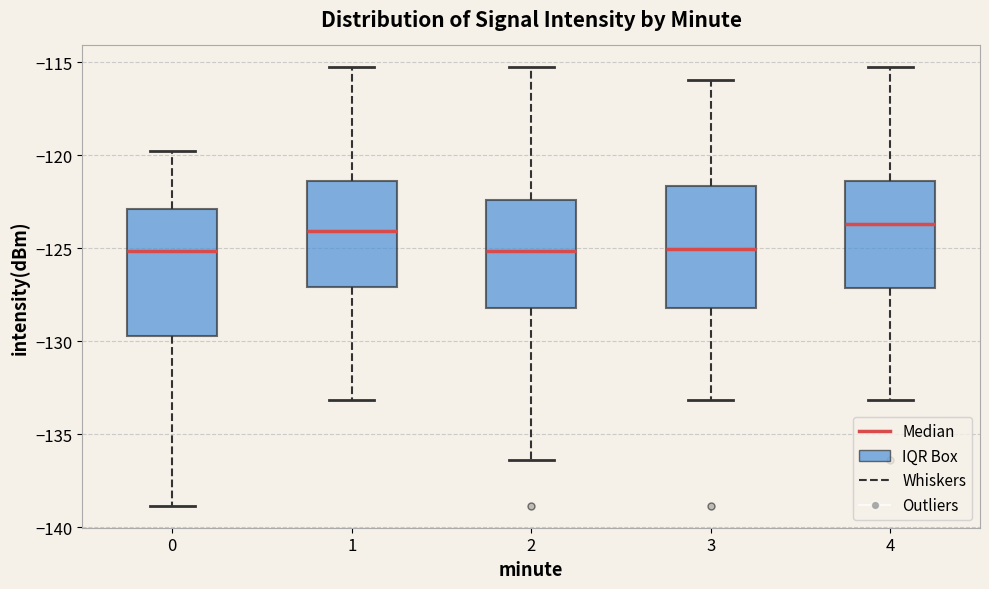

Reading left to right, transcribe this box plot: for each box, give where its median line is, the range the box spans, and where its two whiskers end, as read against the y-axis. The values are not printed on the chart, so give them approximately, as read against the axis.

0: median -125.0, box -129.5 to -123.0, whiskers -139.0 to -120.0
1: median -124.0, box -127.0 to -121.5, whiskers -133.0 to -115.5
2: median -125.0, box -128.0 to -122.5, whiskers -136.5 to -115.5
3: median -125.0, box -128.0 to -121.5, whiskers -133.0 to -116.0
4: median -123.5, box -127.0 to -121.5, whiskers -133.0 to -115.5